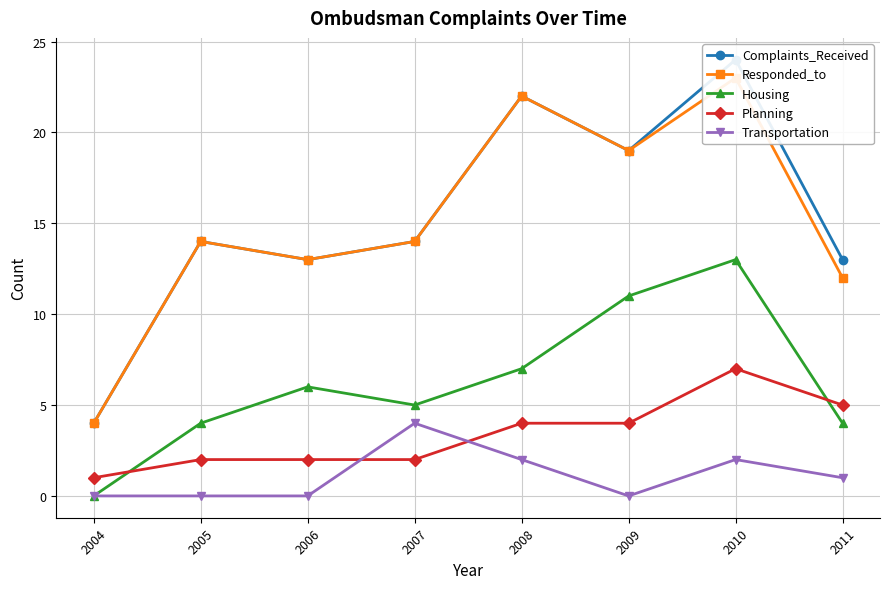

What is the average value of the Complaints_Received series?

15